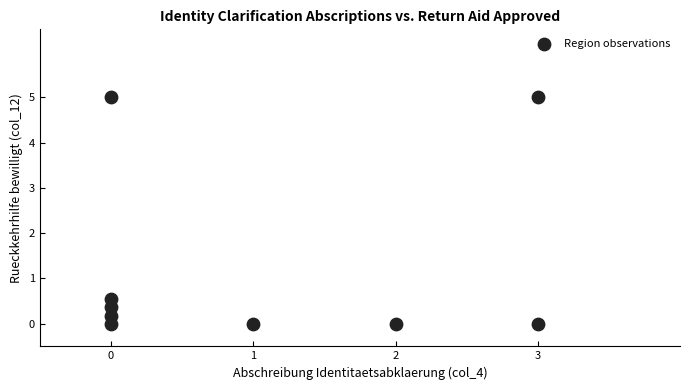

What is the average X value?

1.0